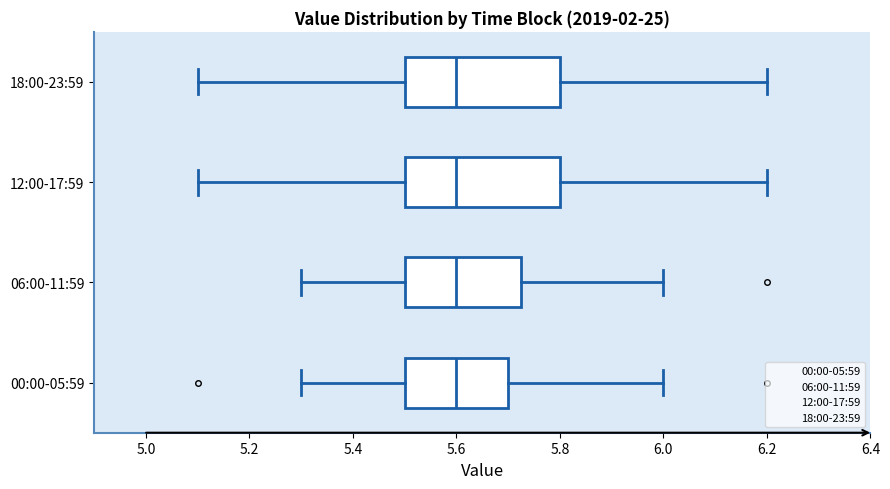

Where is the left edge of the box for 12:00-17:59 on the x-axis? The values are not printed on the chart, so give them approximately, as read against the axis.

5.50